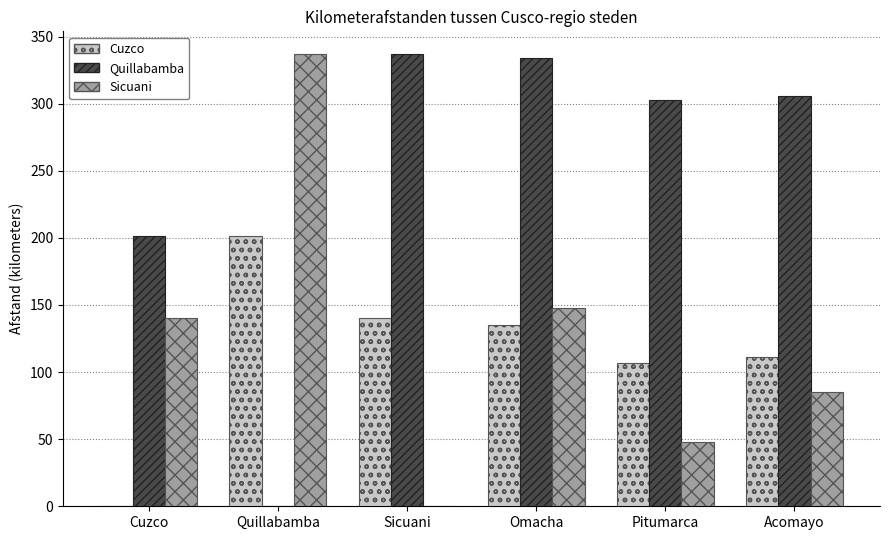

What is the highest value of the Cuzco series?

201